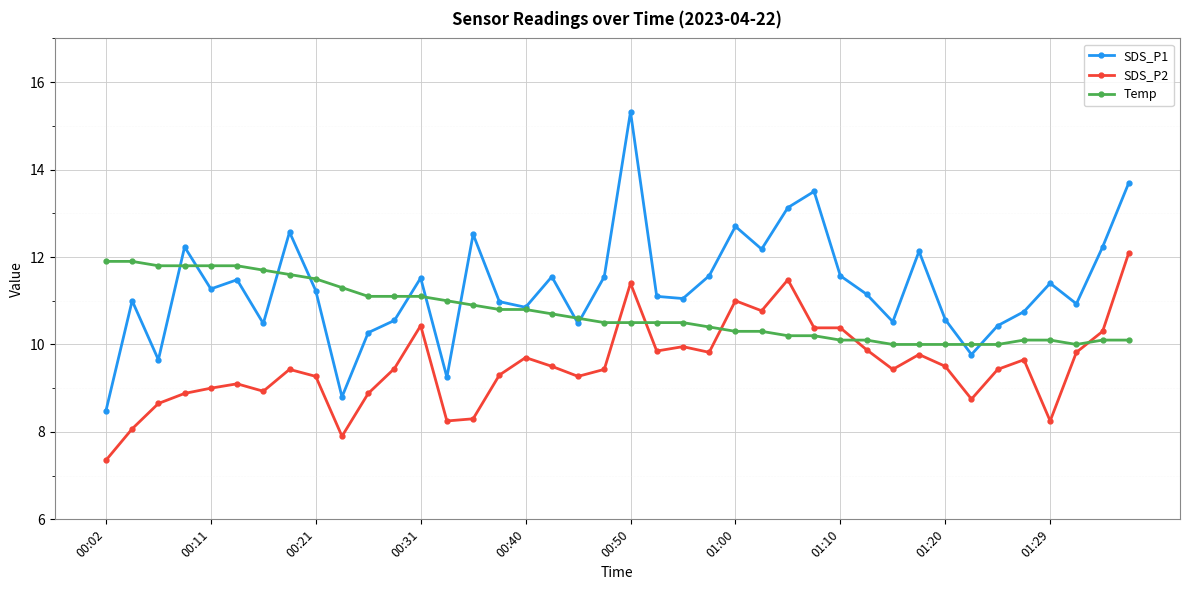

True or false: SDS_P1 has more than 0 interior local peaks.

True